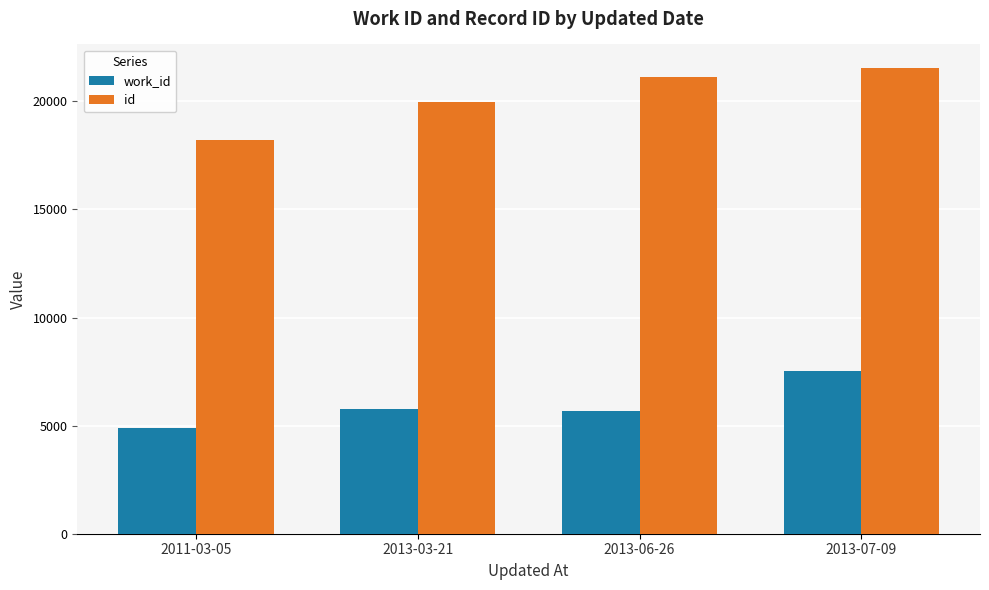

What is the label of the 1st bar from the right?

2013-07-09